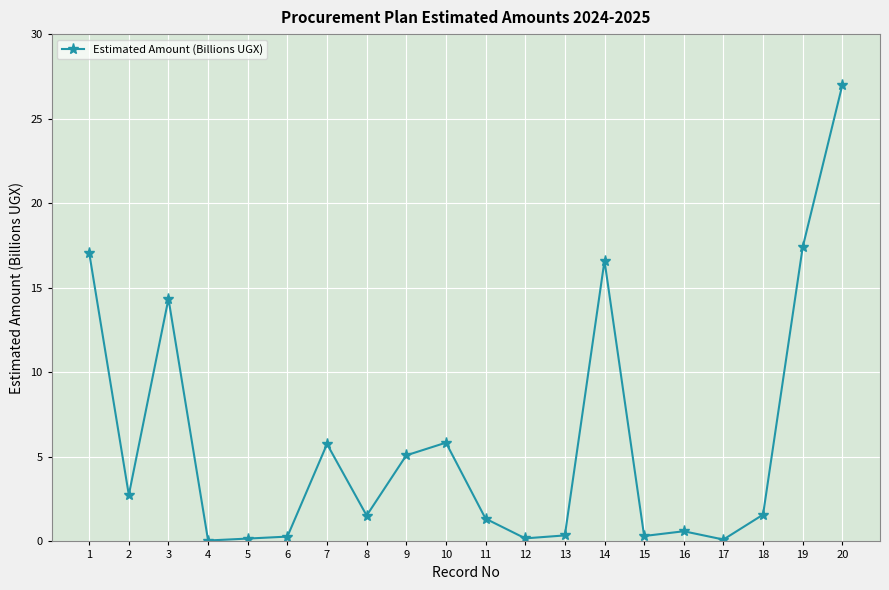

The value at 15 is 0.3. True or false?

True